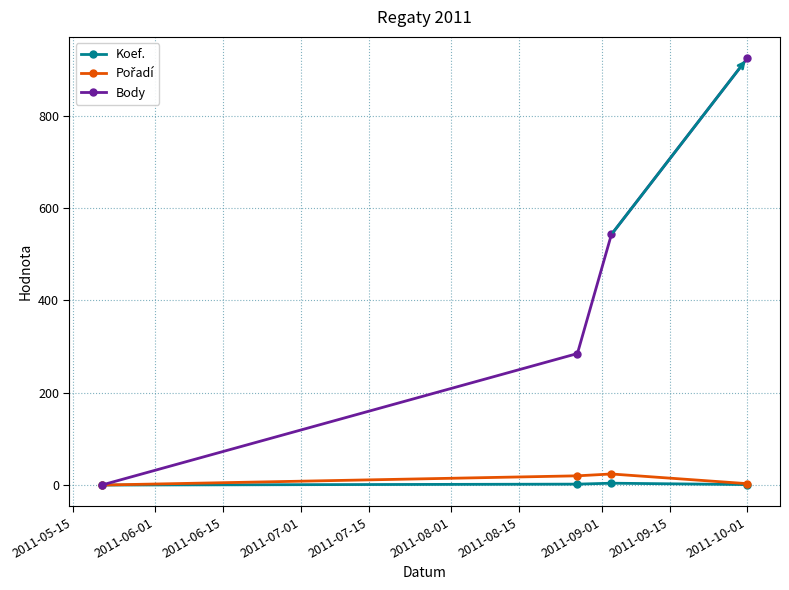

True or false: Body has more than 0 points higher than both neighbors.

False